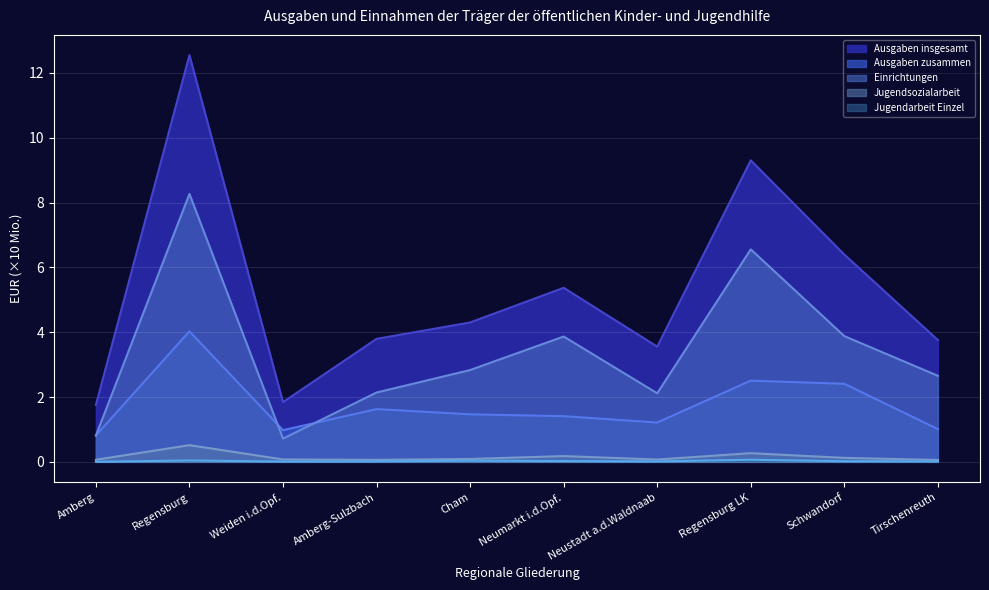

True or false: Einrichtungen and Jugendarbeit Einzel cross at least once.

False